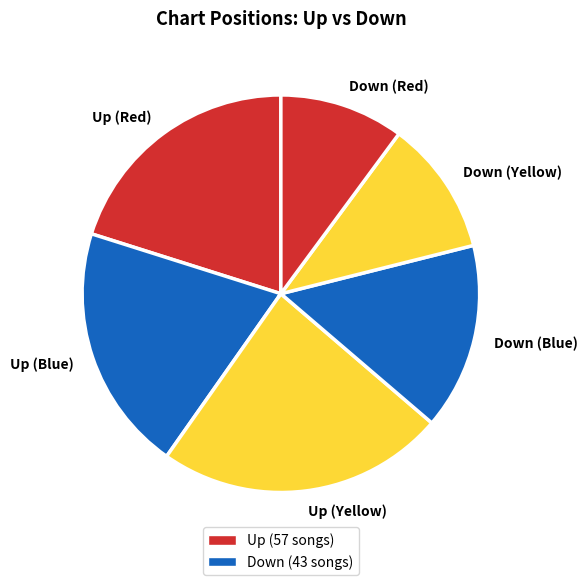

What is the smallest slice in the pie chart?

Down (Red)